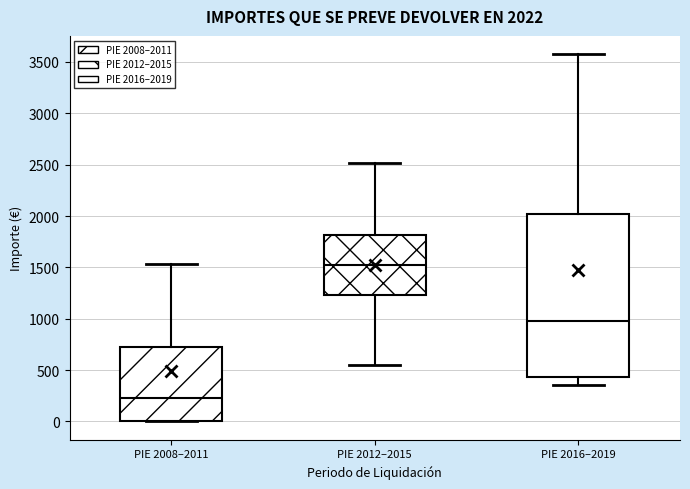

Which box's median line is the highest?

PIE 2012–2015